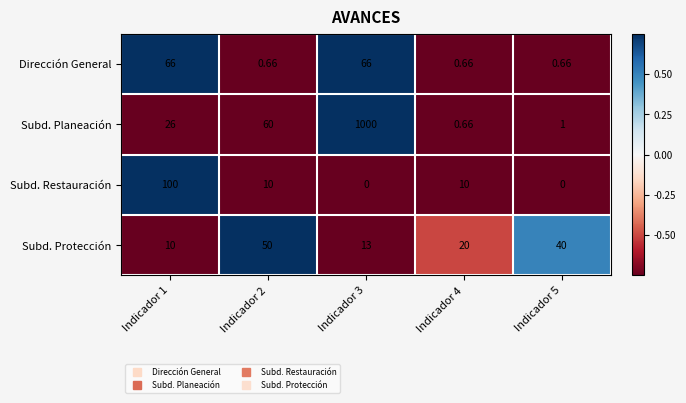

Which series has the widest spread of values?

Subd. Planeación